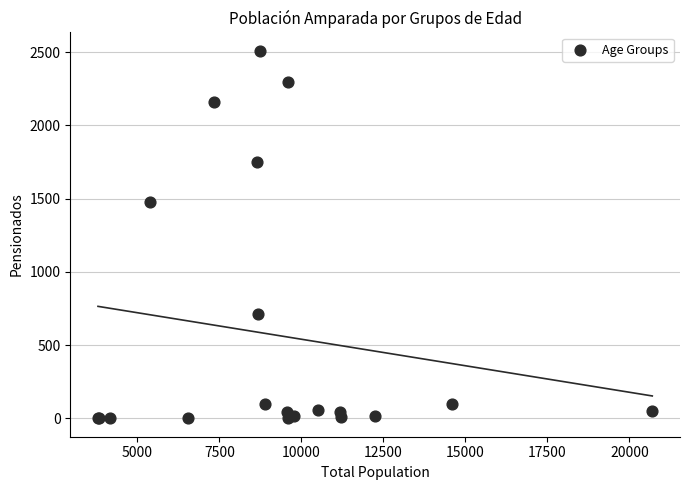

What Y value in the scatter plot is closest to 1255?

1479